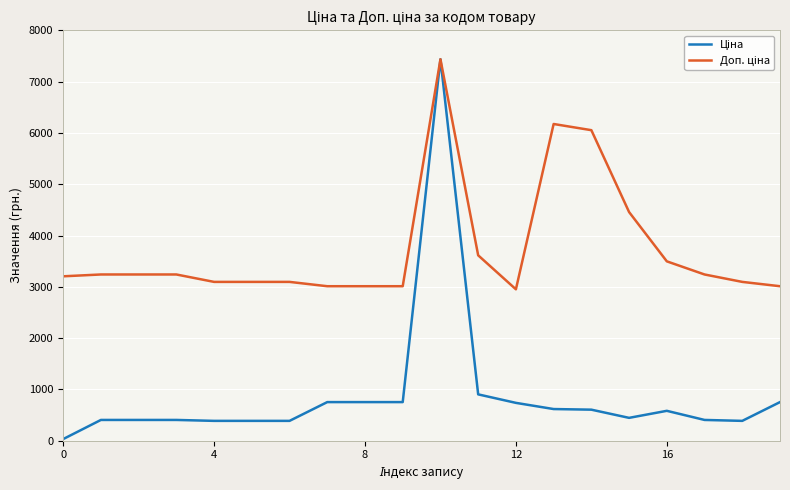

What is the value of the Доп. ціна point at the 2nd from the left?

3240.7